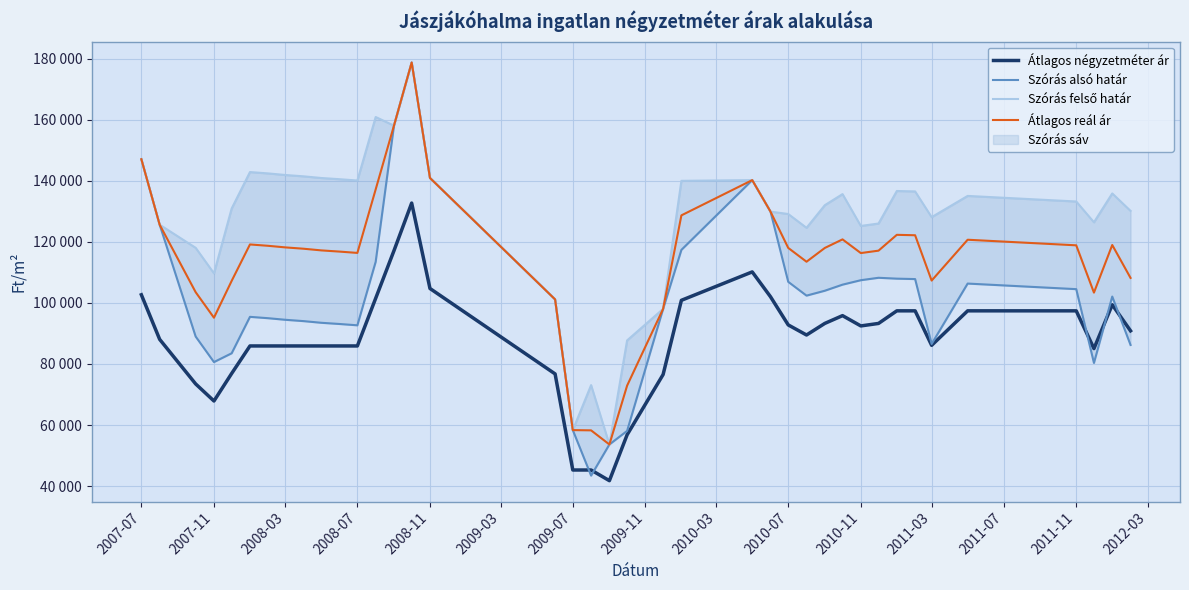

Read the Átlagos négyzetméter ár value at 2008-11, to the nearest 100.

104700